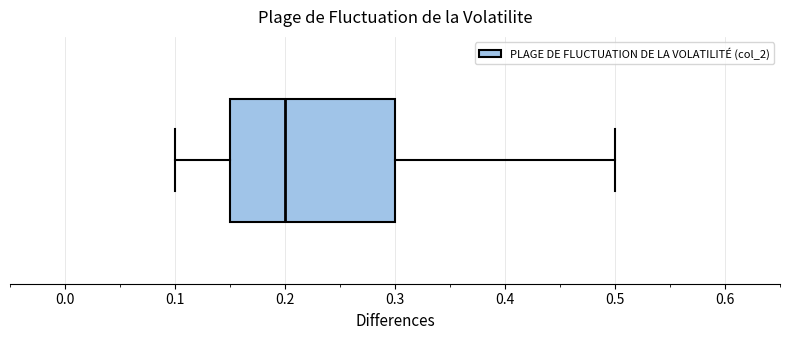

Where does the right whisker of the box end on the x-axis? The values are not printed on the chart, so give them approximately, as read against the axis.

0.50